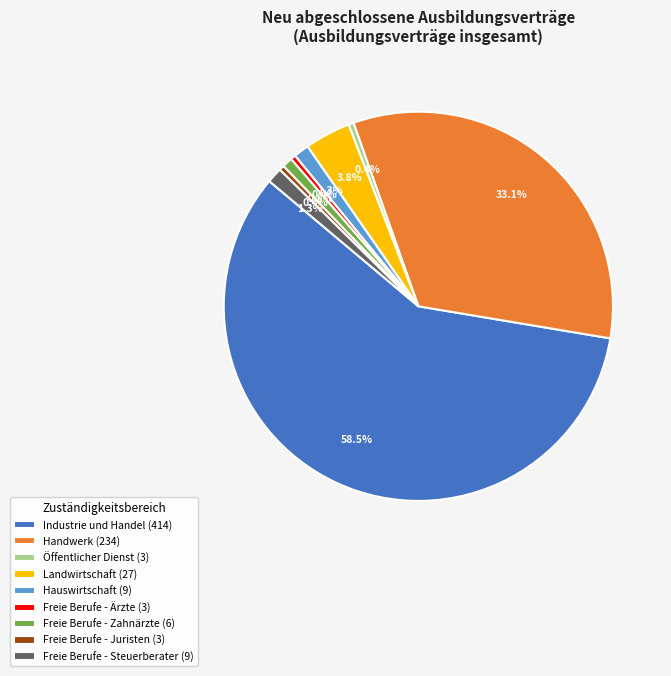

Is the sum of Öffentlicher Dienst (3) and Handwerk (234) greater than half?

No